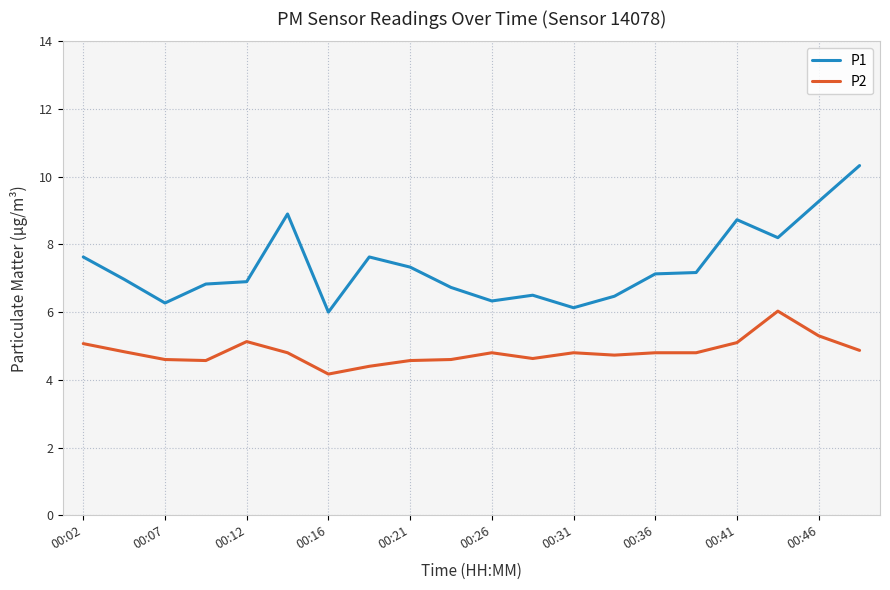

Which series has the widest spread of values?

P1